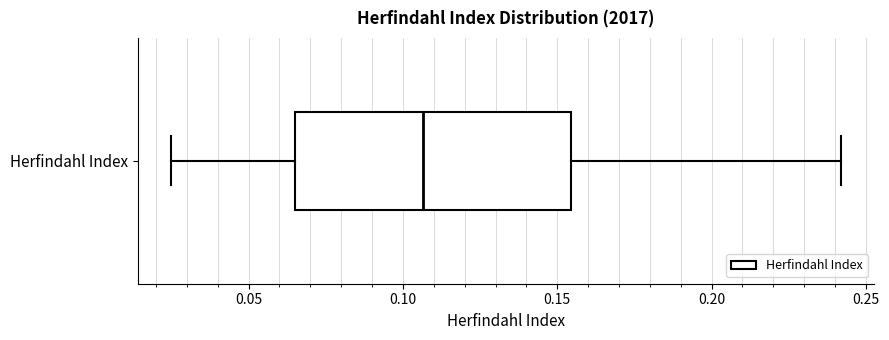

Transcribe this box plot: give where the median line is, the range the box spans, and where the two whiskers end, as read against the x-axis. The values are not printed on the chart, so give them approximately, as read against the axis.

median 0.105, box 0.065 to 0.155, whiskers 0.025 to 0.240